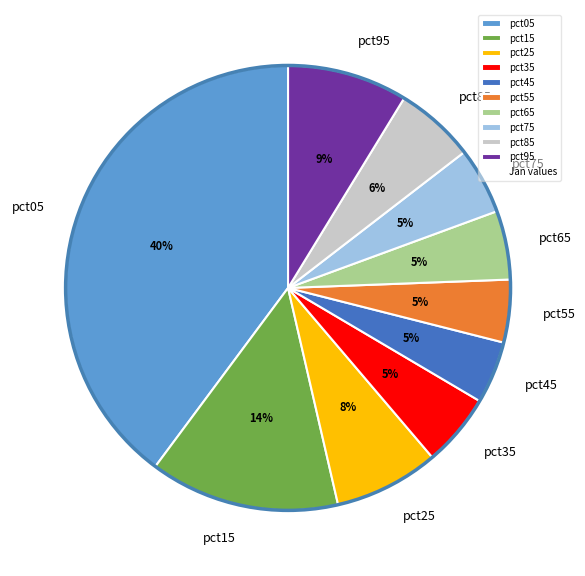

Between pct35 and pct95, which is larger?

pct95